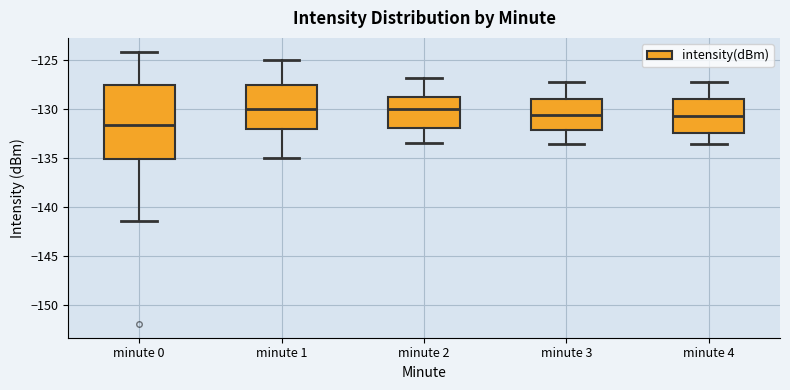

Reading left to right, read every box against the y-axis: the position of its median line, the range the box covers, and the ends of its whiskers. The values are not printed on the chart, so give them approximately, as read against the axis.

minute 0: median -131.5, box -135.0 to -127.5, whiskers -141.5 to -124.0
minute 1: median -130.0, box -132.0 to -127.5, whiskers -135.0 to -125.0
minute 2: median -130.0, box -132.0 to -128.5, whiskers -133.5 to -127.0
minute 3: median -130.5, box -132.0 to -129.0, whiskers -133.5 to -127.0
minute 4: median -130.5, box -132.5 to -129.0, whiskers -133.5 to -127.0